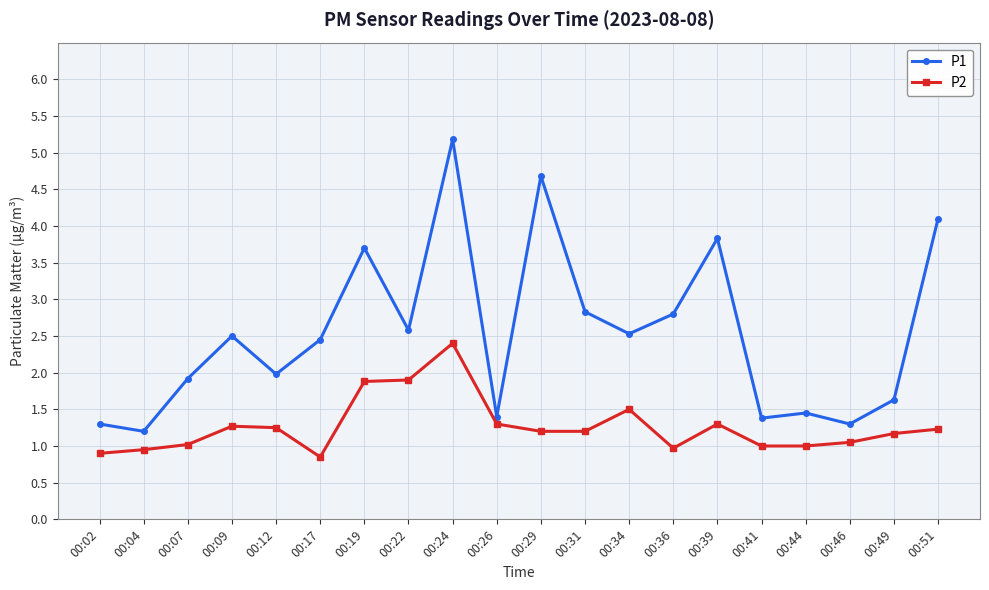

At how many categories does at least one series exceed 4?

3